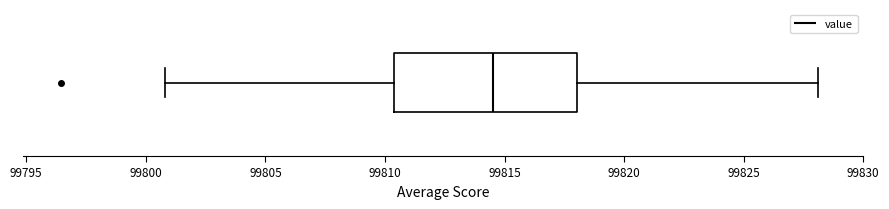

Where does the right whisker of the box end on the x-axis? The values are not printed on the chart, so give them approximately, as read against the axis.

99828.0